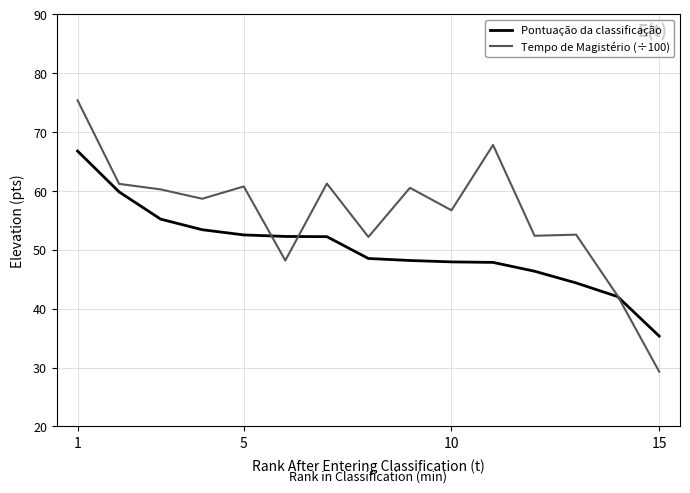

Which series has the largest total across all categories?

Tempo de Magistério (÷100)